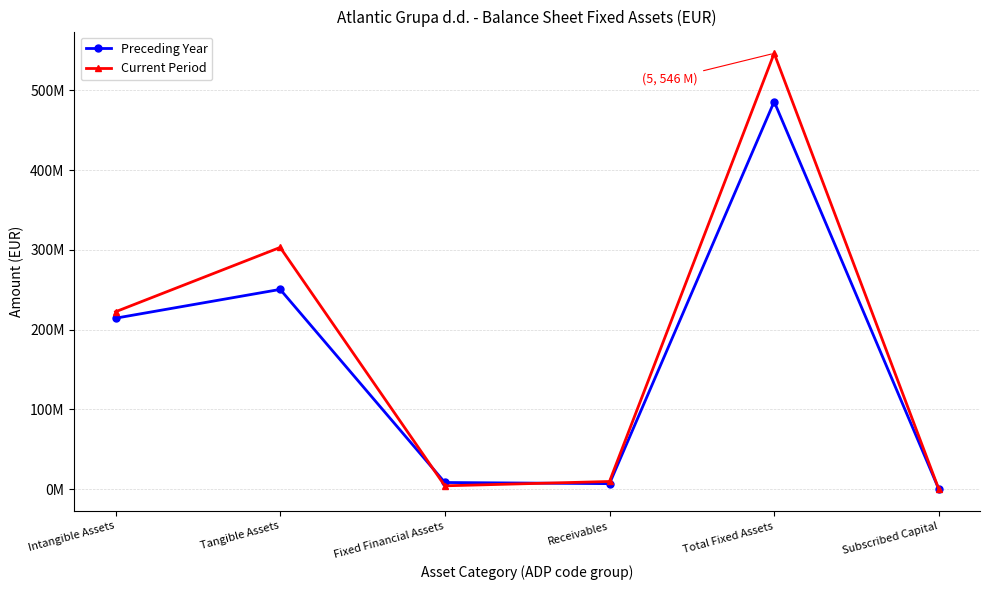

Which series has the widest spread of values?

Current Period